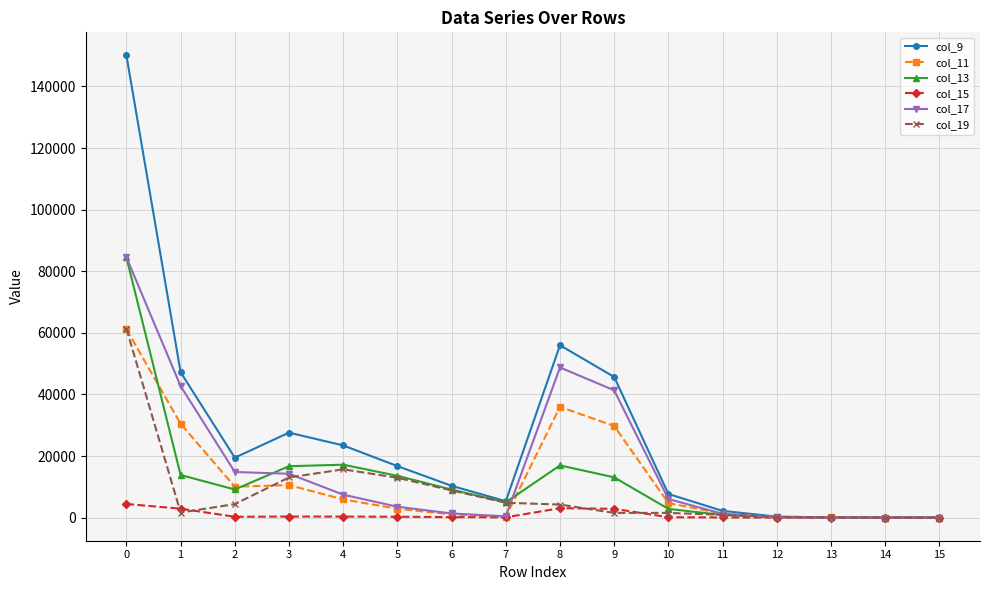

Is the value of col_9 at 7 greater than the value of col_19 at 5?

No